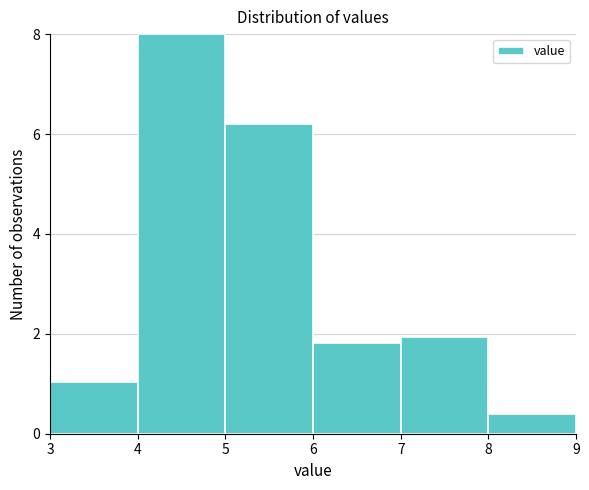

Reading left to right, list every bar in this chart as the range it spans on the x-axis followed by its height. The values are not printed on the chart, so give them approximately, as read against the axis.

3 to 4: 1.0
4 to 5: 8.0
5 to 6: 6.2
6 to 7: 1.8
7 to 8: 2.0
8 to 9: 0.4